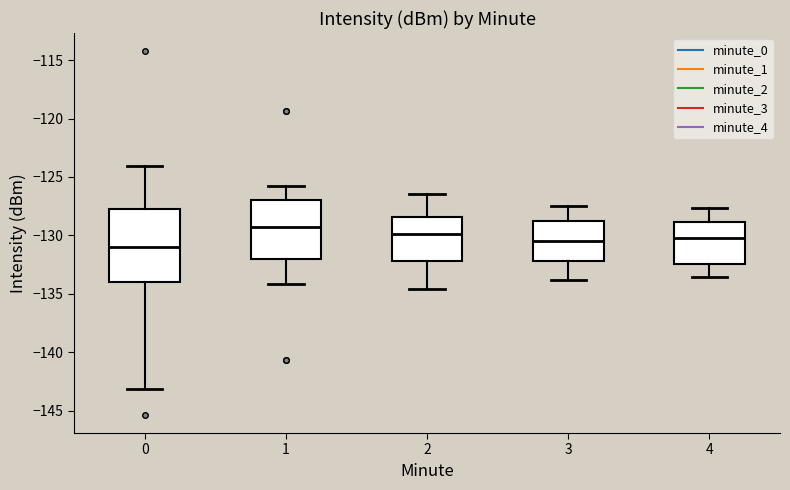

Reading left to right, transcribe this box plot: for each box, give where its median line is, the range the box spans, and where its two whiskers end, as read against the y-axis. The values are not printed on the chart, so give them approximately, as read against the axis.

0: median -131.0, box -134.0 to -128.0, whiskers -143.0 to -124.0
1: median -129.5, box -132.0 to -127.0, whiskers -134.0 to -126.0
2: median -130.0, box -132.0 to -128.5, whiskers -134.5 to -126.5
3: median -130.5, box -132.0 to -129.0, whiskers -134.0 to -127.5
4: median -130.0, box -132.5 to -129.0, whiskers -133.5 to -127.5